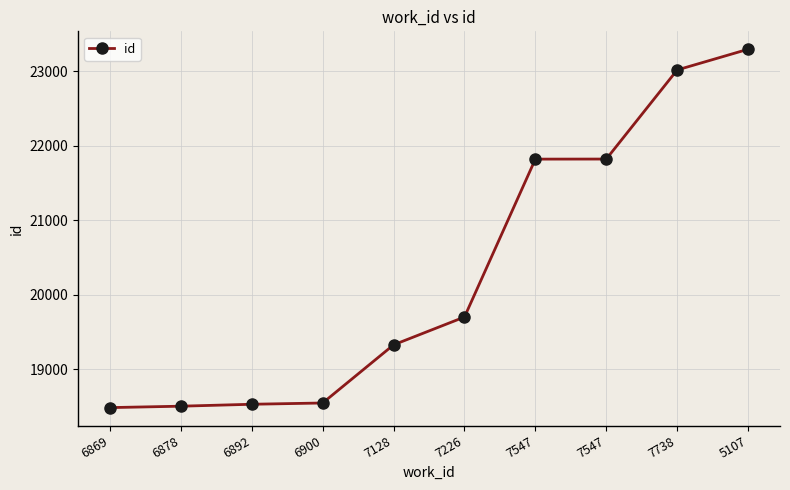

How many lines are shown in the chart?

1